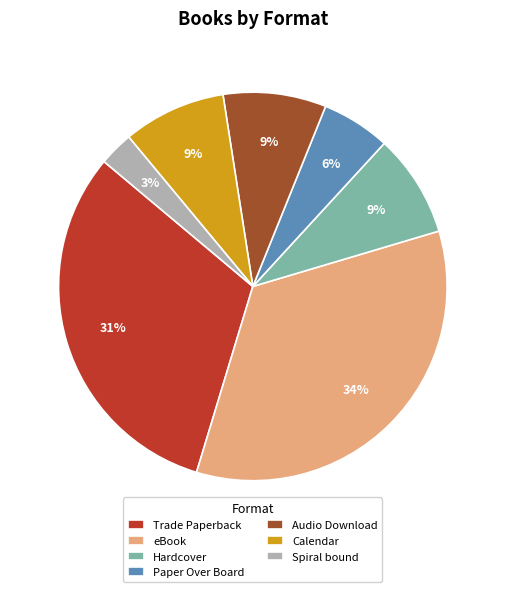

The Calendar slice represents 2% of the pie. True or false?

False